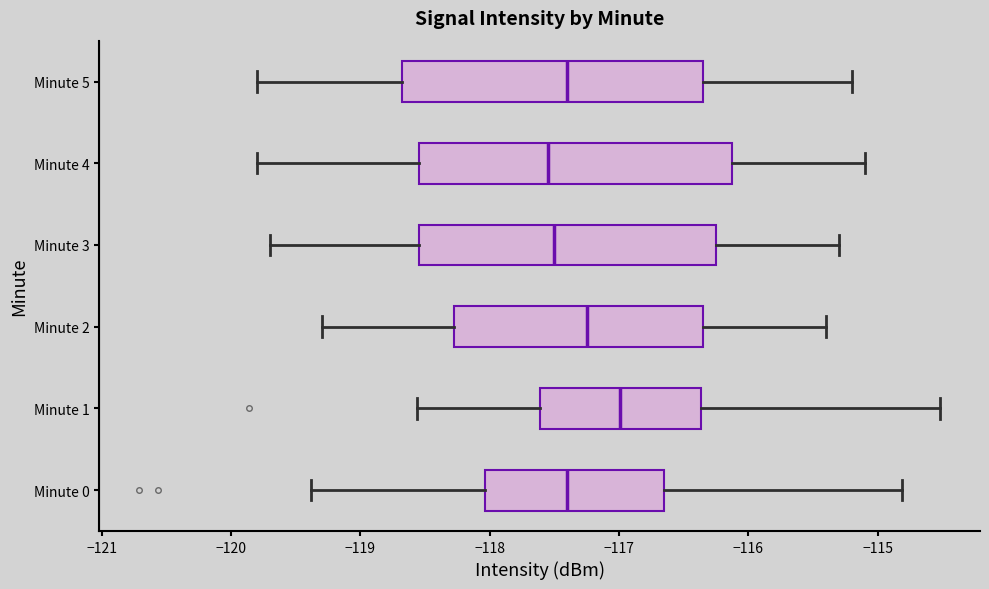

Reading bottom to top, read every box against the x-axis: the position of its median line, the range the box covers, and the ends of its whiskers. The values are not printed on the chart, so give them approximately, as read against the axis.

Minute 0: median -117.4, box -118.0 to -116.7, whiskers -119.4 to -114.8
Minute 1: median -117.0, box -117.6 to -116.4, whiskers -118.6 to -114.5
Minute 2: median -117.2, box -118.3 to -116.3, whiskers -119.3 to -115.4
Minute 3: median -117.5, box -118.5 to -116.2, whiskers -119.7 to -115.3
Minute 4: median -117.5, box -118.5 to -116.1, whiskers -119.8 to -115.1
Minute 5: median -117.4, box -118.7 to -116.3, whiskers -119.8 to -115.2